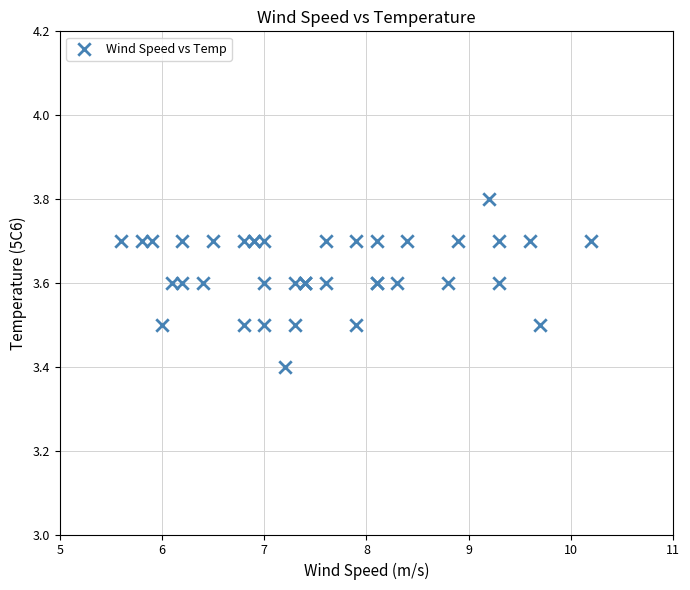

What Y value in the scatter plot is closest to 3?

3.4